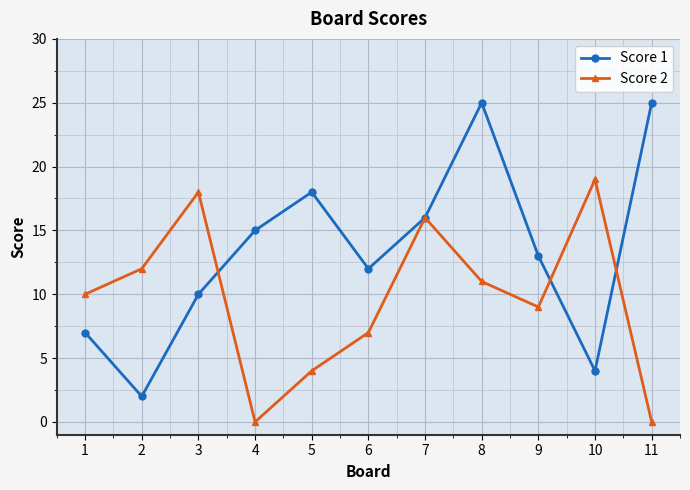

What is the difference between the second highest and minimum values in the Score 1 series?

23